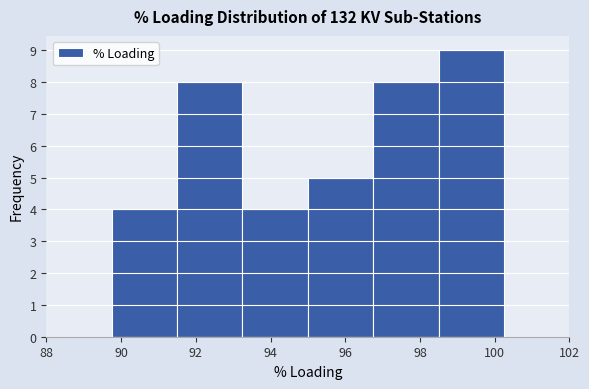

Over which range of the x-axis is the bar tallest?

98.50 to 100.25